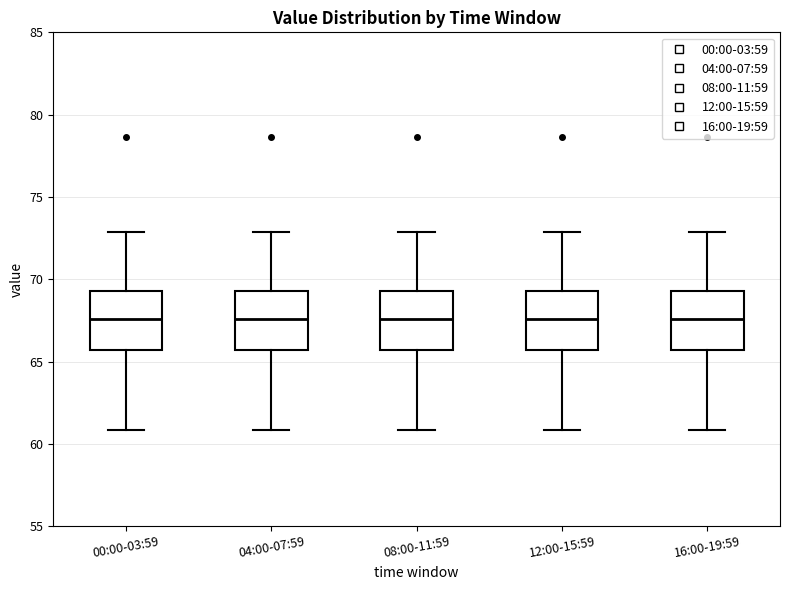

Reading left to right, transcribe this box plot: for each box, give where its median line is, the range the box spans, and where its two whiskers end, as read against the y-axis. The values are not printed on the chart, so give them approximately, as read against the axis.

00:00-03:59: median 67.5, box 65.5 to 69.5, whiskers 61.0 to 73.0
04:00-07:59: median 67.5, box 65.5 to 69.5, whiskers 61.0 to 73.0
08:00-11:59: median 67.5, box 65.5 to 69.5, whiskers 61.0 to 73.0
12:00-15:59: median 67.5, box 65.5 to 69.5, whiskers 61.0 to 73.0
16:00-19:59: median 67.5, box 65.5 to 69.5, whiskers 61.0 to 73.0